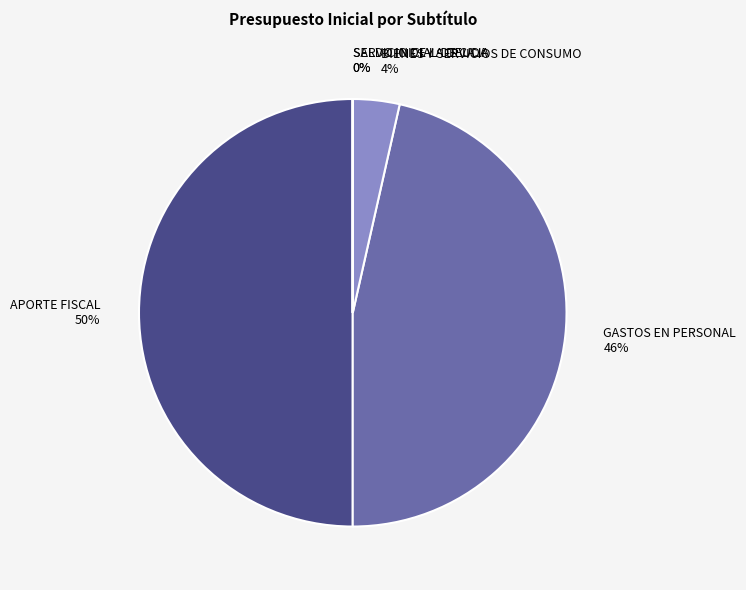

True or false: BIENES Y SERVICIOS DE CONSUMO accounts for 4% of the total.

True